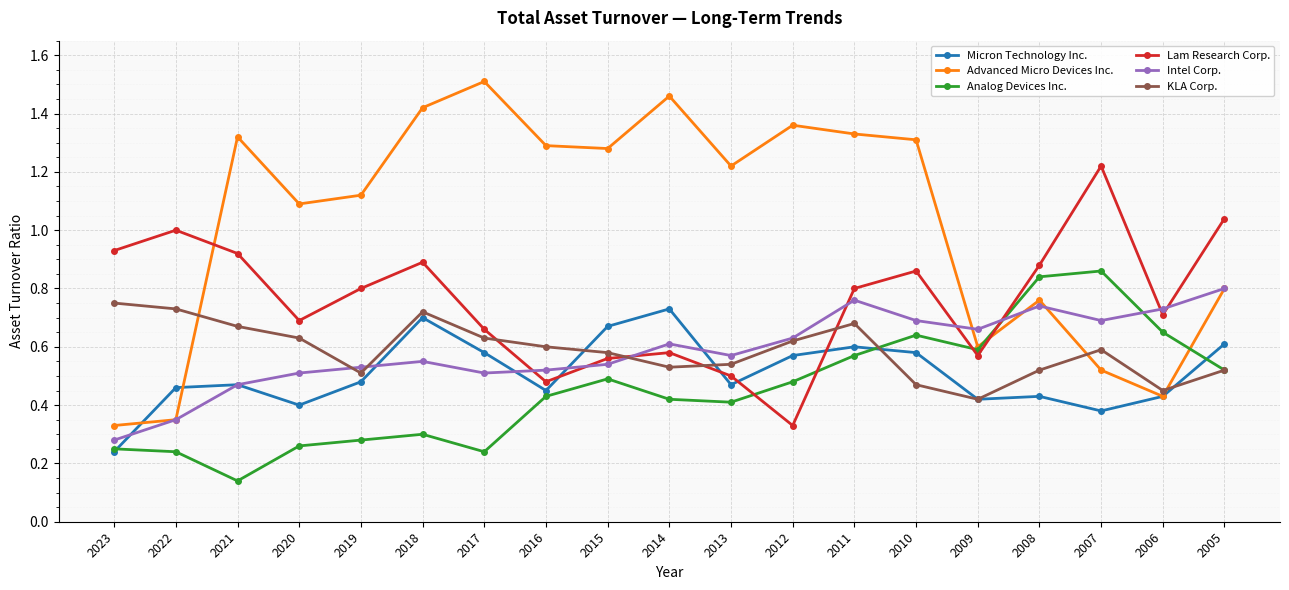

At how many categories does at least one series exceed 0?

19